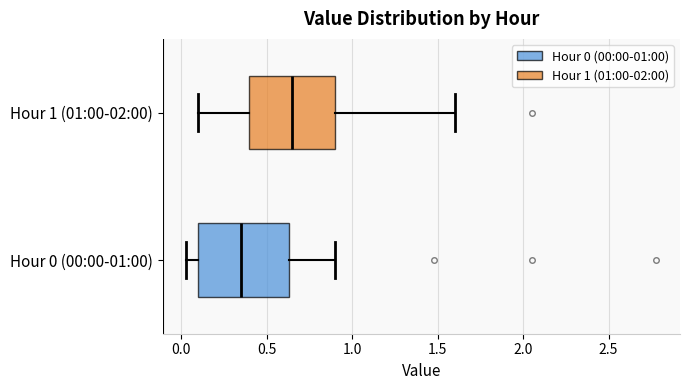

Reading bottom to top, read every box against the x-axis: the position of its median line, the range the box covers, and the ends of its whiskers. The values are not printed on the chart, so give them approximately, as read against the axis.

Hour 0 (00:00-01:00): median 0.35, box 0.10 to 0.65, whiskers 0.05 to 0.90
Hour 1 (01:00-02:00): median 0.65, box 0.40 to 0.90, whiskers 0.10 to 1.60